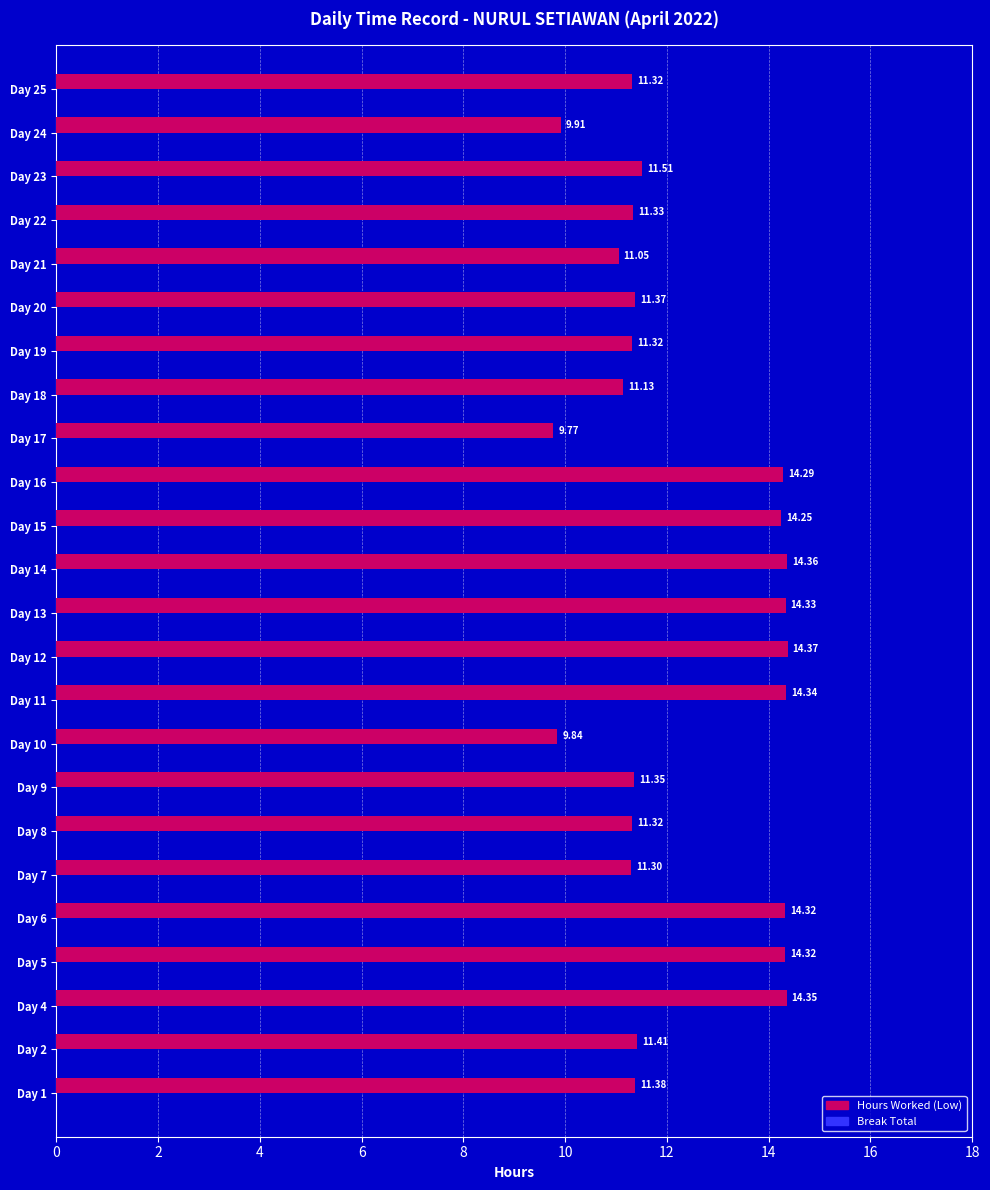

What is the sum of the values at Day 2 and Day 21?

22.5